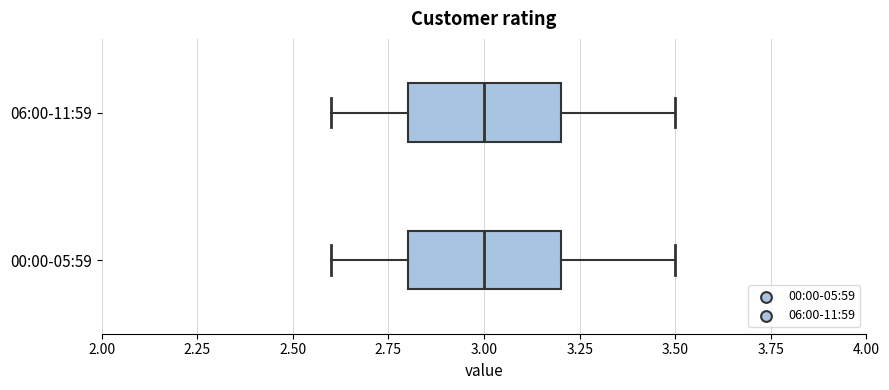

Reading bottom to top, read every box against the x-axis: the position of its median line, the range the box covers, and the ends of its whiskers. The values are not printed on the chart, so give them approximately, as read against the axis.

00:00-05:59: median 3.0, box 2.8 to 3.2, whiskers 2.6 to 3.5
06:00-11:59: median 3.0, box 2.8 to 3.2, whiskers 2.6 to 3.5